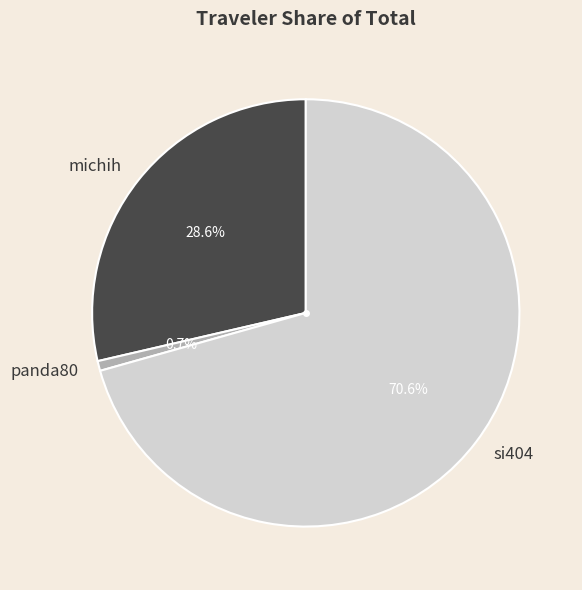

How many slices are in this pie chart?

3